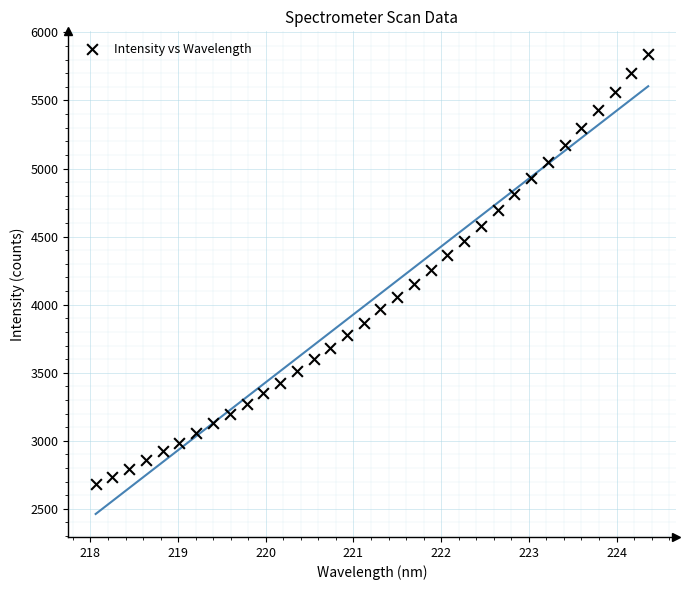

What is the range of X values (max minus min)?

6.3